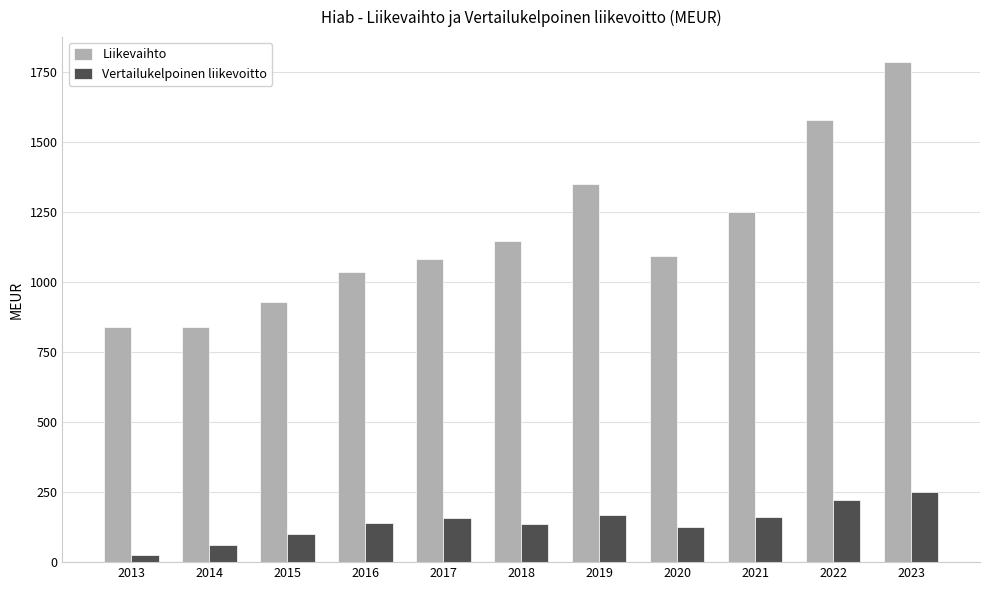

What is the value of the Vertailukelpoinen liikevoitto bar at the 6th from the left?

134.5